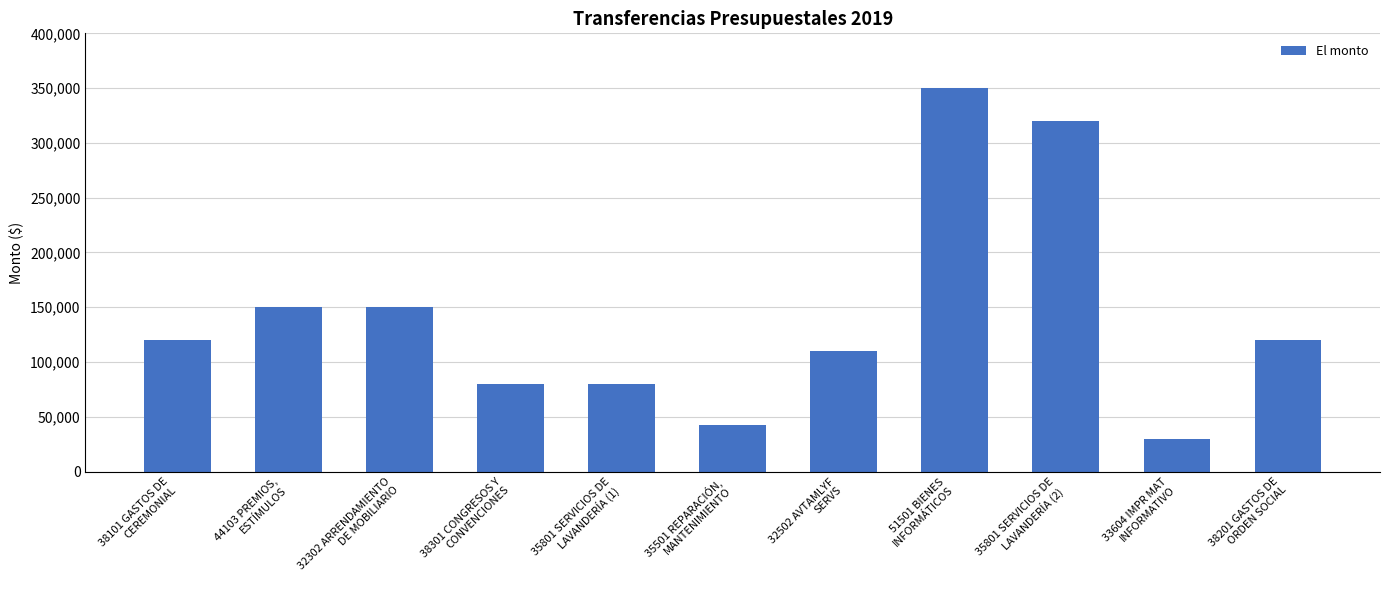

The value at 32502 AVTAMLYF
SERVS is 110136.4. True or false?

True